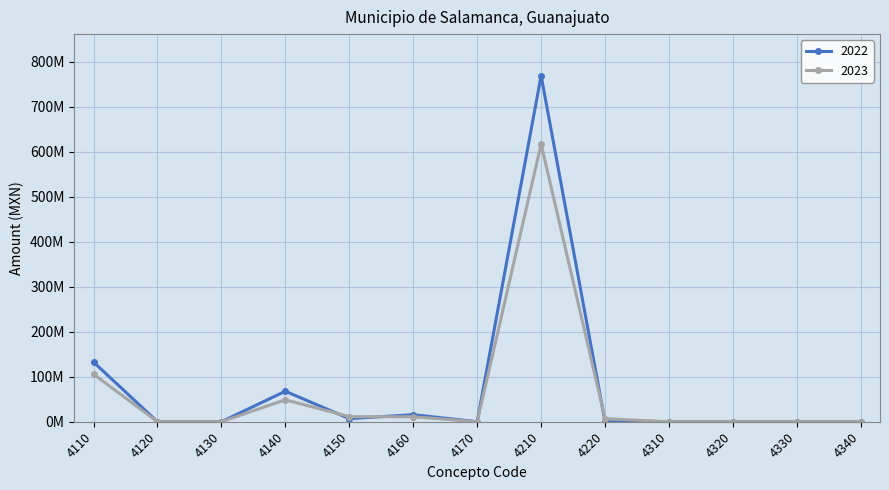

List the series in order of their overall mean, highest first.

2022, 2023